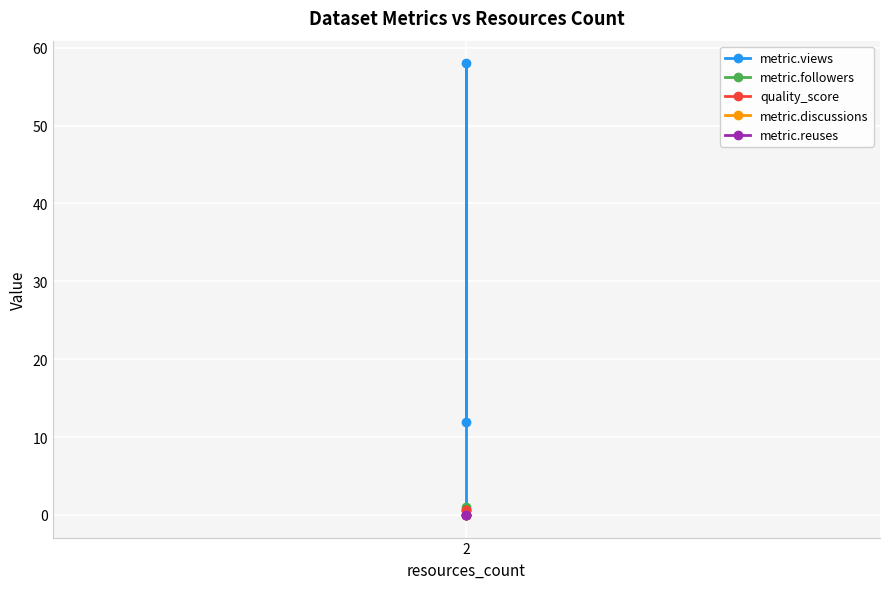

Reading left to right, transcribe all the data shown in this chart.

metric.views: 12.0	58.0	0.0
metric.followers: 1.0	0.0	0.0
quality_score: 0.7	0.7	0.7
metric.discussions: 0.0	0.0	0.0
metric.reuses: 0.0	0.0	0.0